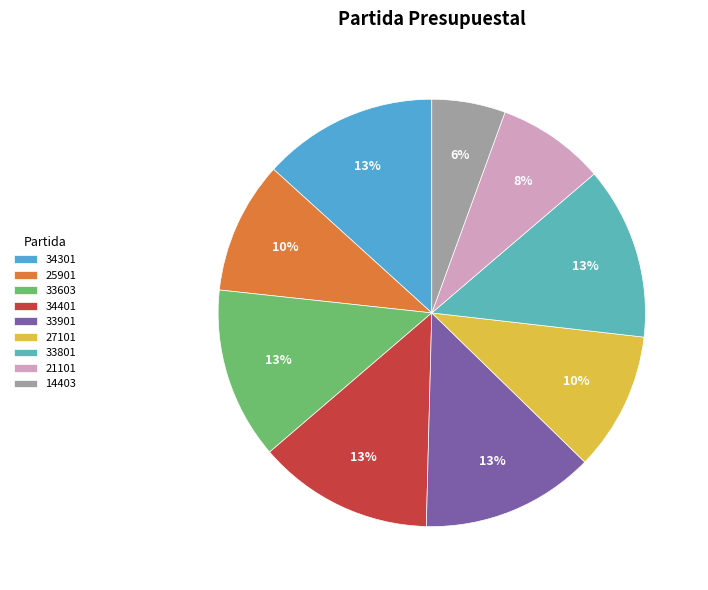

How many segments does this pie chart have?

9